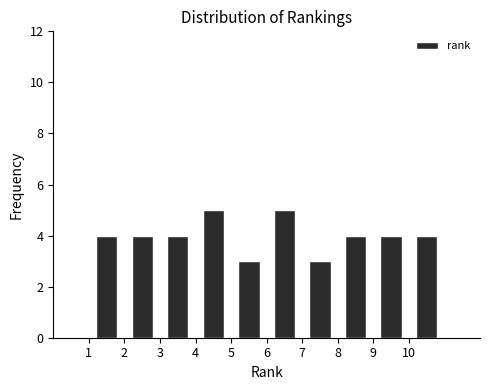

Reading left to right, list every bar in this chart as the range it spans on the x-axis followed by its height. The values are not printed on the chart, so give them approximately, as read against the axis.

1 to 2: 4
2 to 3: 4
3 to 4: 4
4 to 5: 5
5 to 6: 3
6 to 7: 5
7 to 8: 3
8 to 9: 4
9 to 10: 4
10 to 11: 4